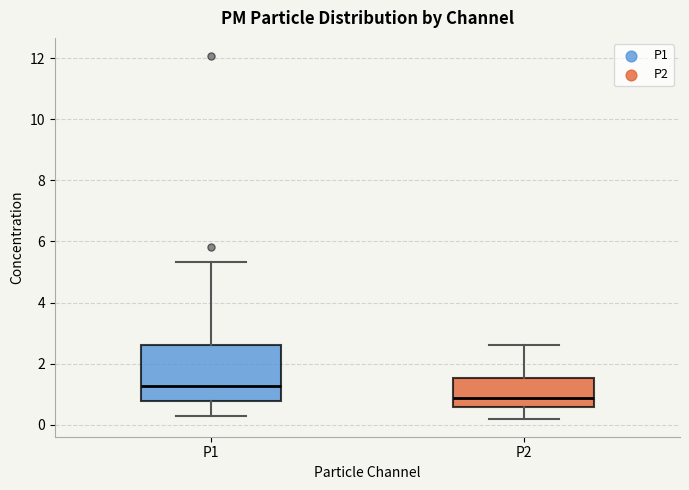

Reading left to right, transcribe this box plot: for each box, give where its median line is, the range the box spans, and where its two whiskers end, as read against the y-axis. The values are not printed on the chart, so give them approximately, as read against the axis.

P1: median 1.2, box 0.8 to 2.6, whiskers 0.4 to 5.4
P2: median 0.8, box 0.6 to 1.6, whiskers 0.2 to 2.6